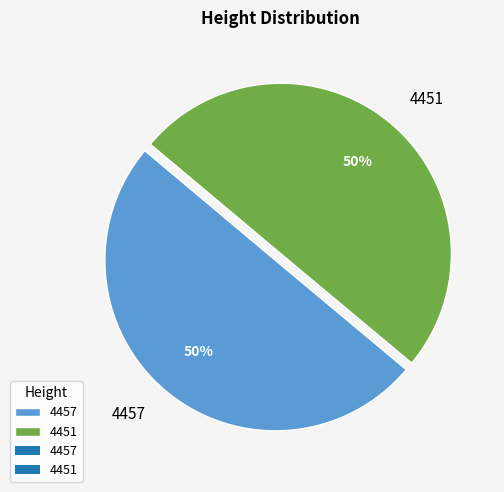

Combined, do 4457 and 4451 account for over 50%?

Yes